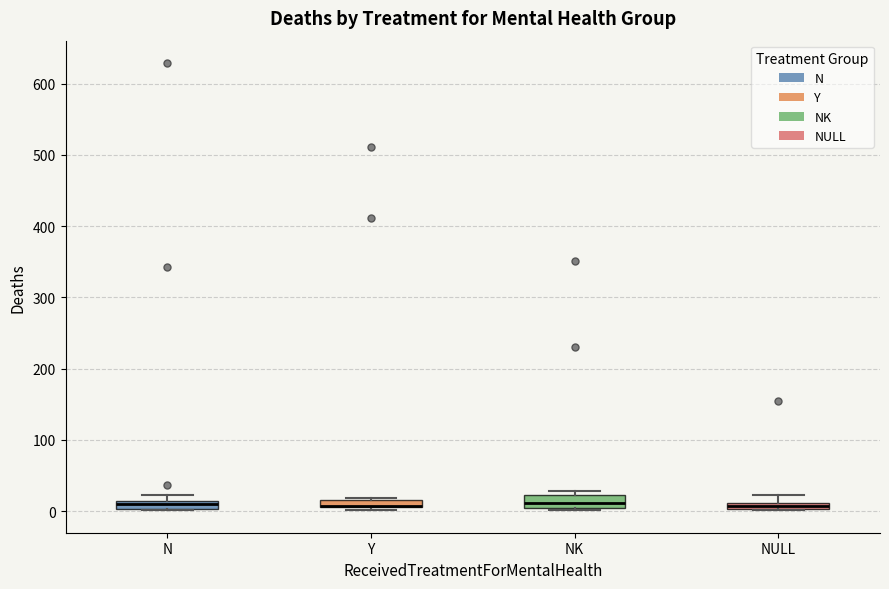

Where is the lower edge of the box for Y on the y-axis? The values are not printed on the chart, so give them approximately, as read against the axis.

10